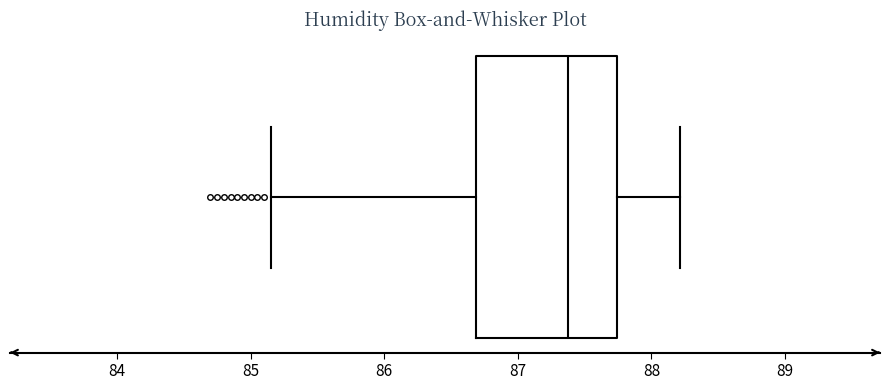

Where does the right whisker of the box end on the x-axis? The values are not printed on the chart, so give them approximately, as read against the axis.

88.2